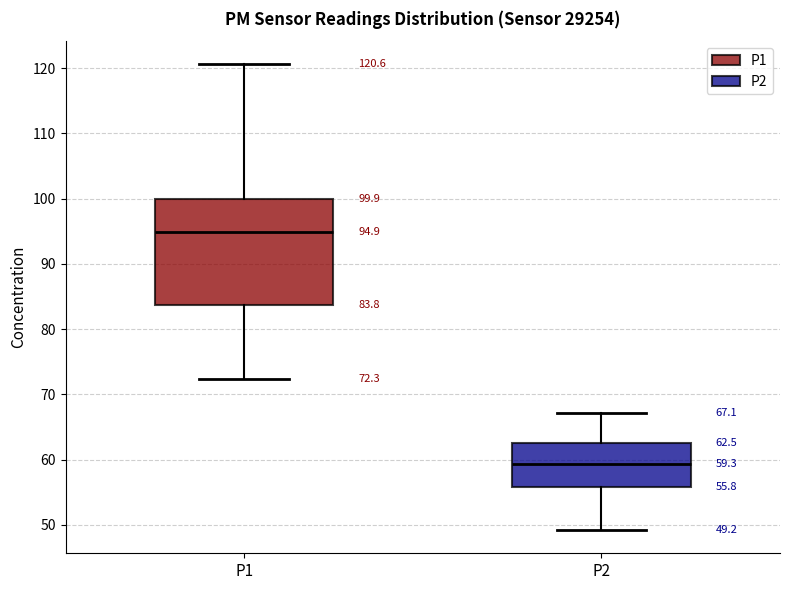

Which box is the tallest, from its lower edge to its upper edge?

P1